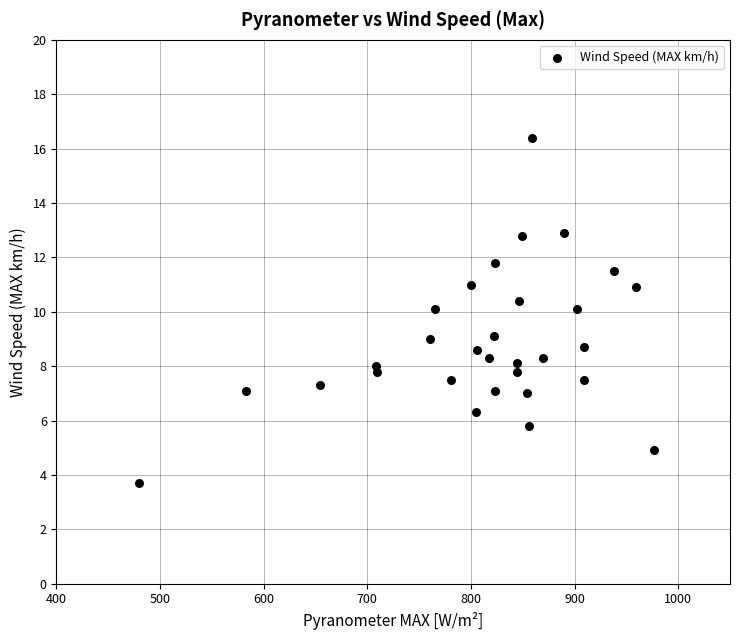

List the coordinates of all points as (X, Y) pairs, reading left to right.

(479.3, 3.7)  (583.2, 7.1)  (654.5, 7.3)  (708.4, 8.0)  (709.3, 7.8)  (760.3, 9.0)  (765.2, 10.1)  (780.7, 7.5)  (799.8, 11.0)  (804.5, 6.3)  (806.3, 8.6)  (817.0, 8.3)  (822.3, 9.1)  (822.9, 7.1)  (823.6, 11.8)  (844.3, 7.8)  (844.8, 8.1)  (846.6, 10.4)  (849.6, 12.8)  (853.7, 7.0)  (855.8, 5.8)  (858.9, 16.4)  (869.7, 8.3)  (889.4, 12.9)  (902.8, 10.1)  (908.7, 8.7)  (908.9, 7.5)  (938.0, 11.5)  (959.5, 10.9)  (976.8, 4.9)